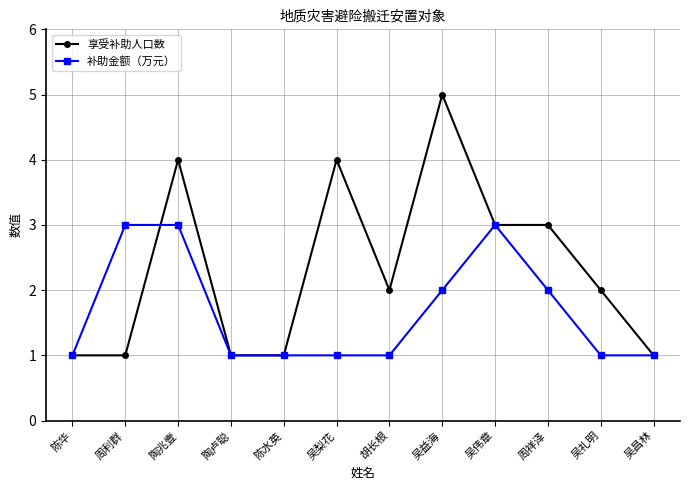

At which label does 享受补助人口数 reach its peak?

吴益海